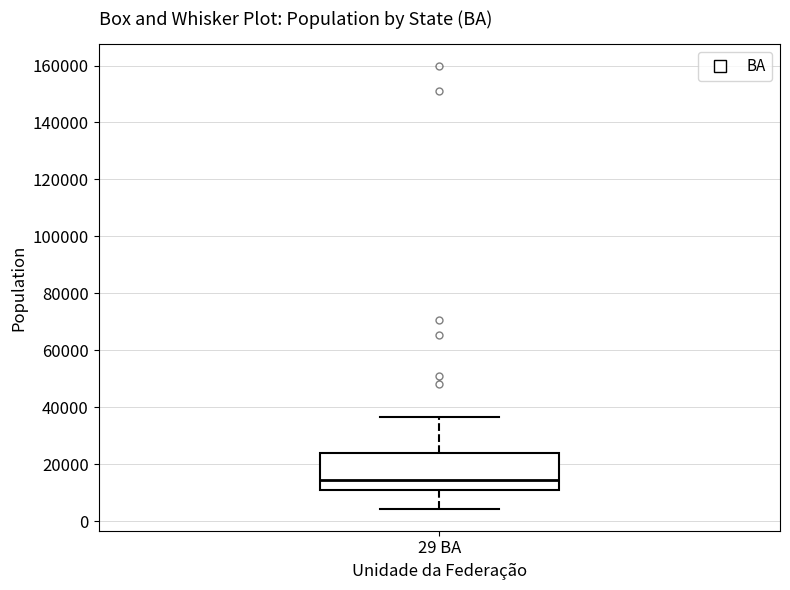

Where does the upper whisker of the box for 29 BA end on the y-axis? The values are not printed on the chart, so give them approximately, as read against the axis.

36000